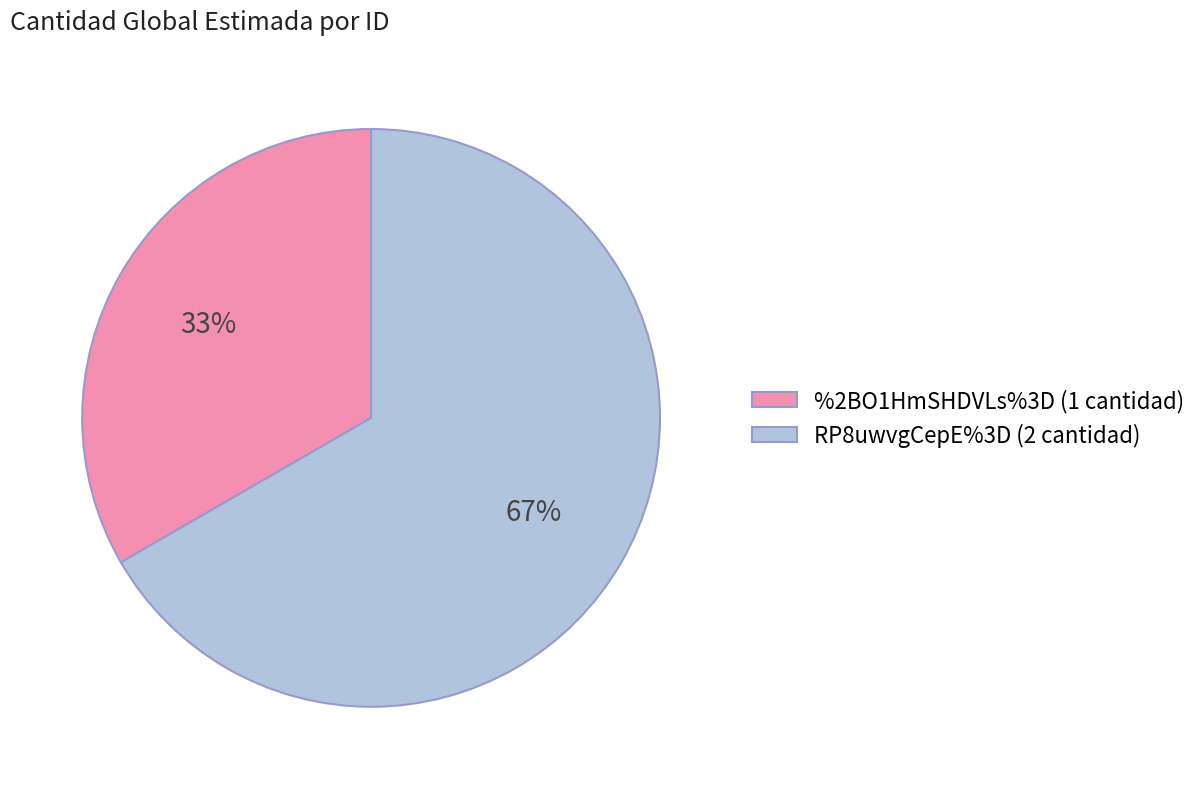

Approximately how many times larger is the value at RP8uwvgCepE%3D compared to %2BO1HmSHDVLs%3D?

2.0